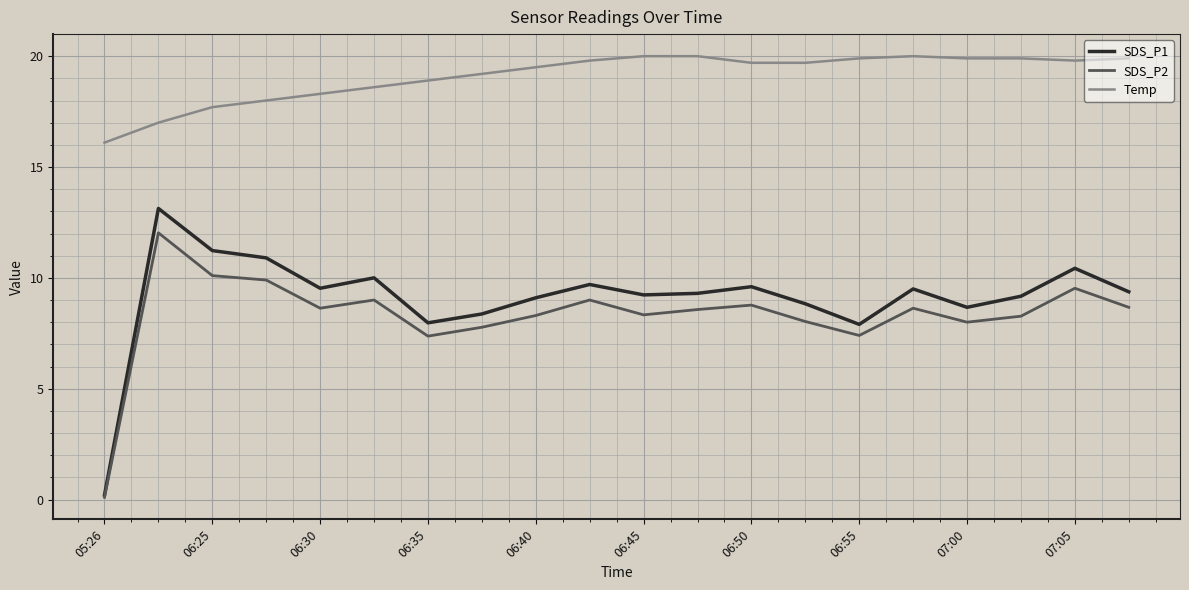

Rank the series by their maximum value, from lowest to highest.

SDS_P2, SDS_P1, Temp